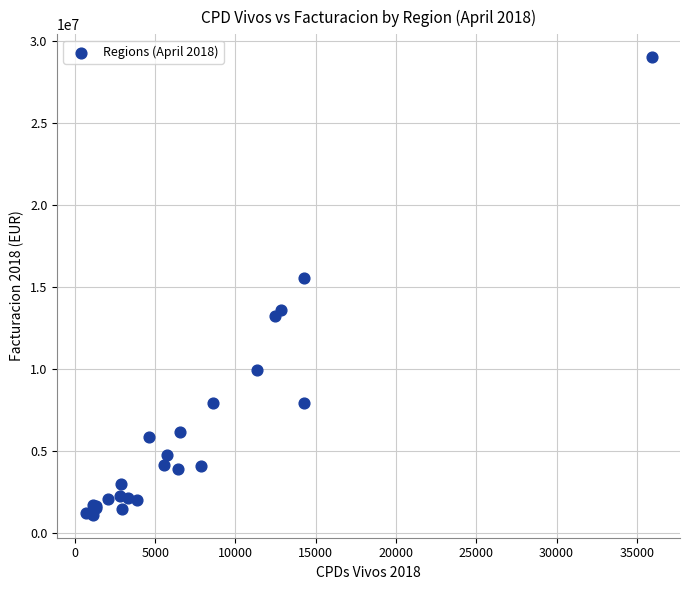

What Y value in the scatter plot is closest to 15074516?

15534847.7